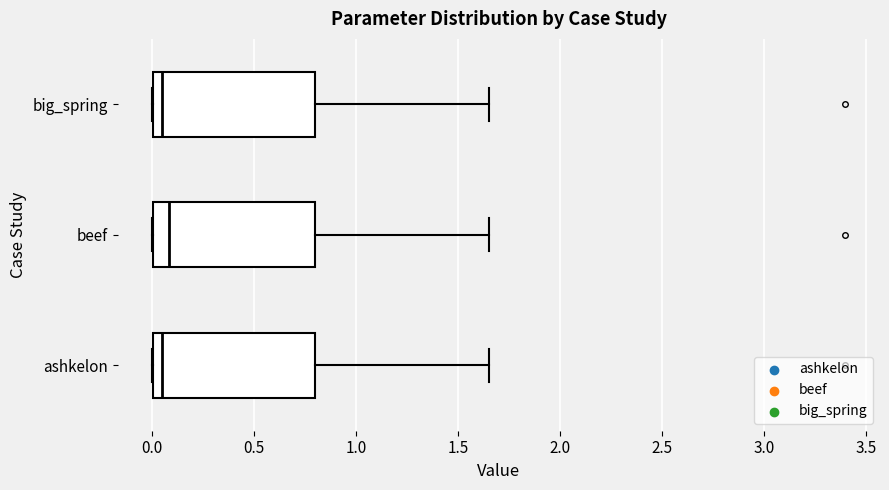

Where does the median line of the box for big_spring sit on the x-axis? The values are not printed on the chart, so give them approximately, as read against the axis.

0.05